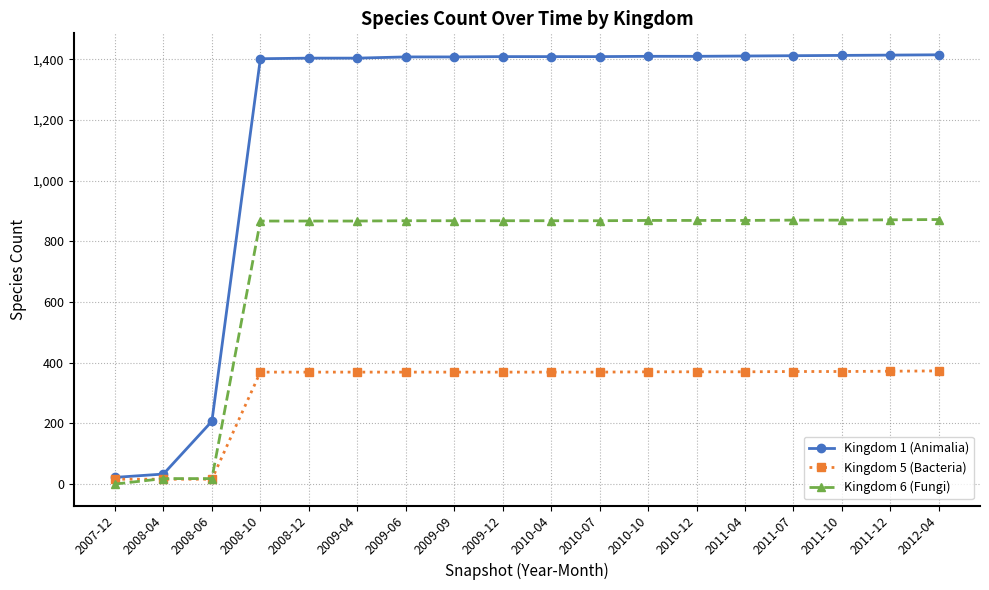

The value of Kingdom 6 (Fungi) at 2010-12 is 869. True or false?

True